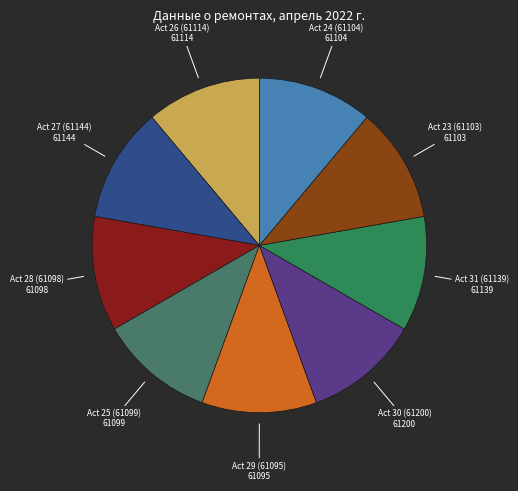

Rank the categories by value from highest to lowest.

30, 27, 31, 26, 24, 23, 25, 28, 29